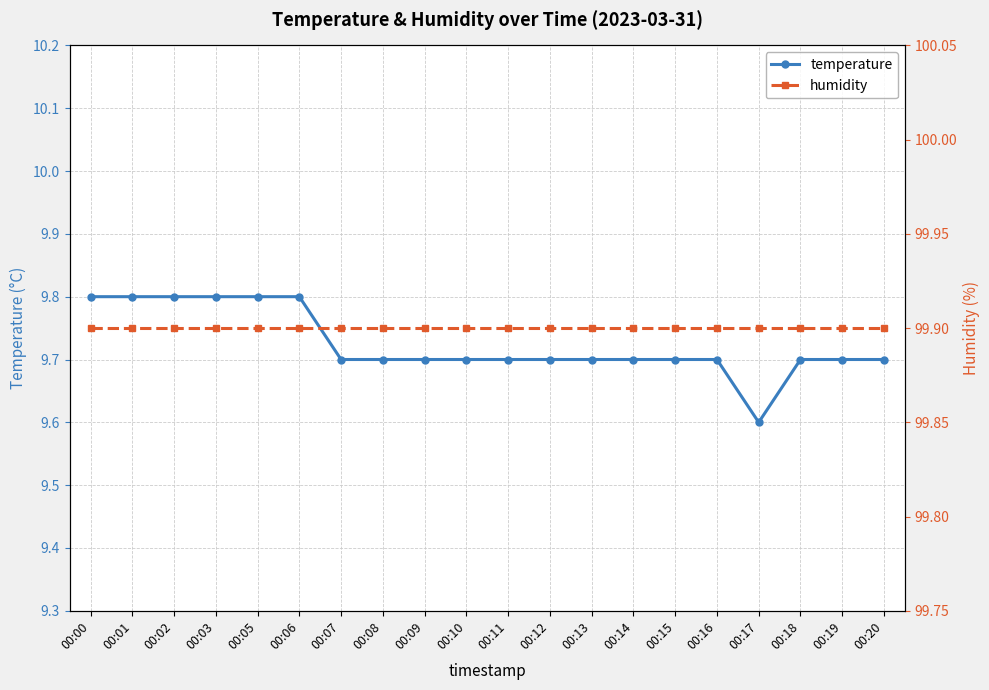

How many distinct data groups are displayed?

2